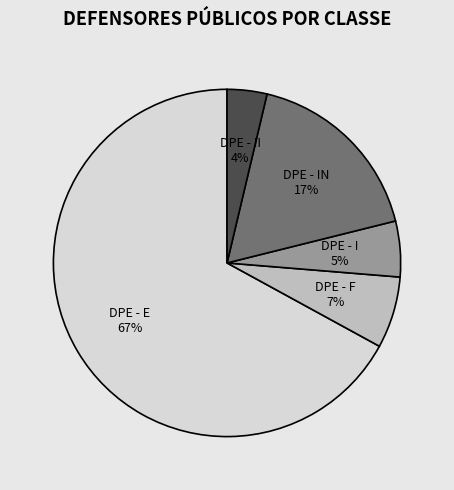

Is the sum of DPE - II and DPE - E greater than half?

Yes